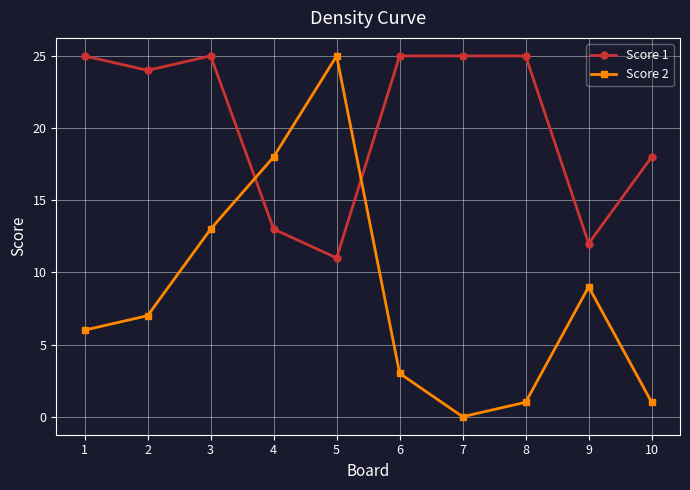

Which series changed the most between 2 and 3?

Score 2